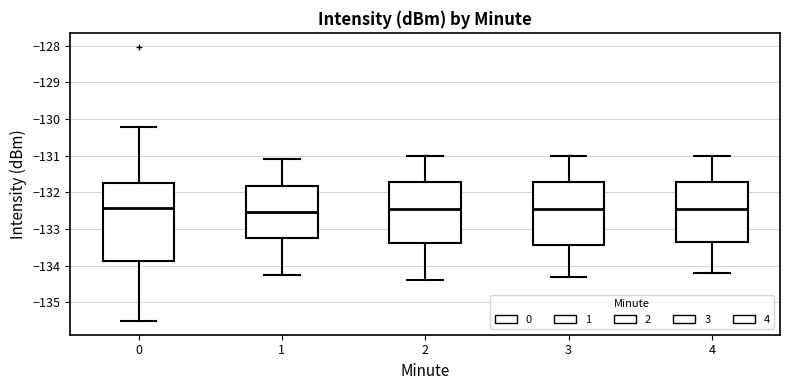

Reading left to right, read every box against the y-axis: the position of its median line, the range the box covers, and the ends of its whiskers. The values are not printed on the chart, so give them approximately, as read against the axis.

0: median -132.4, box -133.9 to -131.8, whiskers -135.5 to -130.2
1: median -132.5, box -133.2 to -131.8, whiskers -134.3 to -131.1
2: median -132.4, box -133.4 to -131.7, whiskers -134.4 to -131.0
3: median -132.4, box -133.4 to -131.7, whiskers -134.3 to -131.0
4: median -132.4, box -133.3 to -131.7, whiskers -134.2 to -131.0